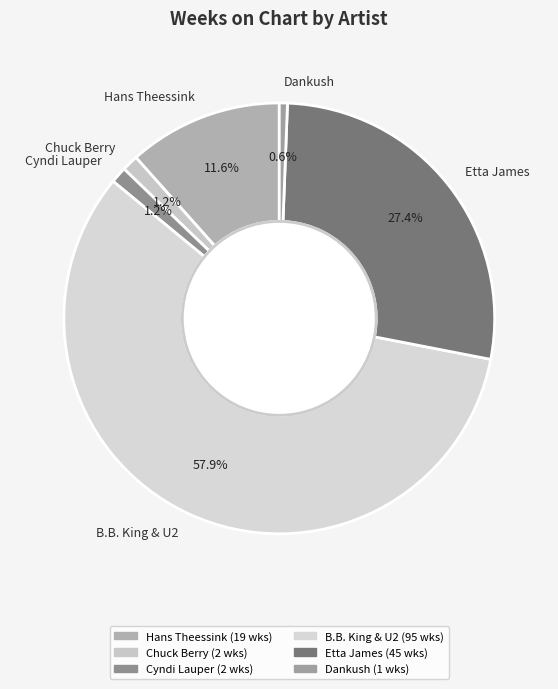

What is the ratio of the value at Hans Theessink to the value at Dankush?

19.0